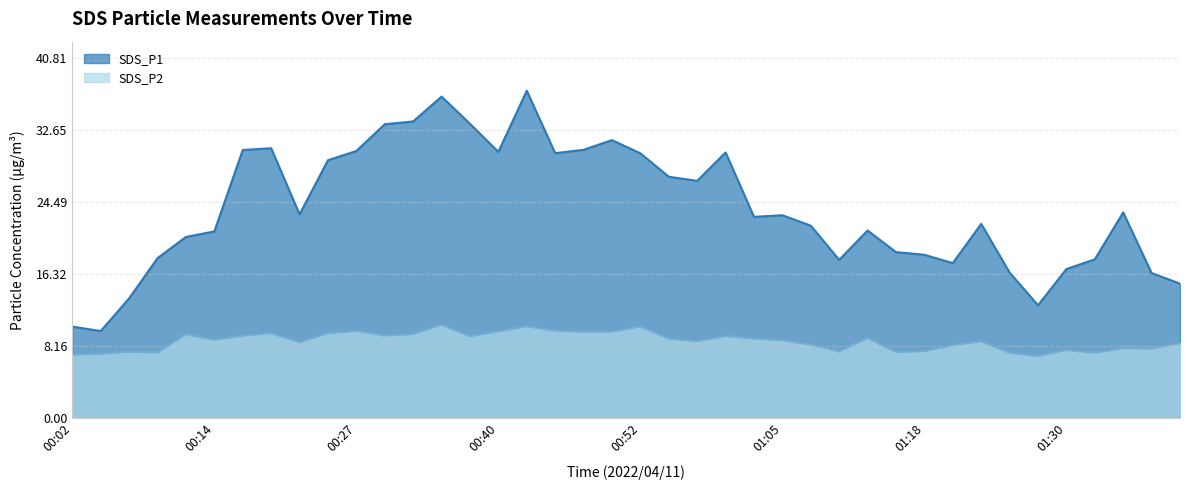

Is the value of SDS_P2 at 01:28 greater than the value of SDS_P1 at 00:29?

No